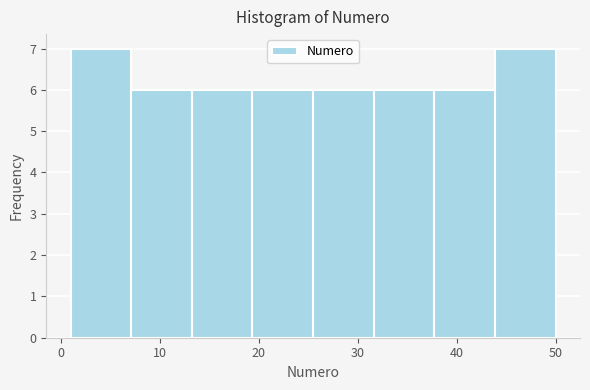

How tall is the bar that spans 26 to 32 on the x-axis? Neither the bar edges nor the heights are printed on the chart, so give them approximately, as read against the axes.

6